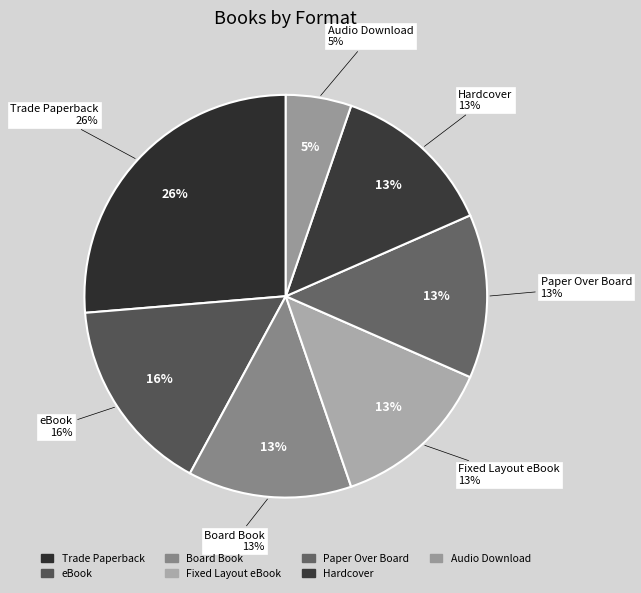

Which category has the smallest portion of the pie?

Audio Download